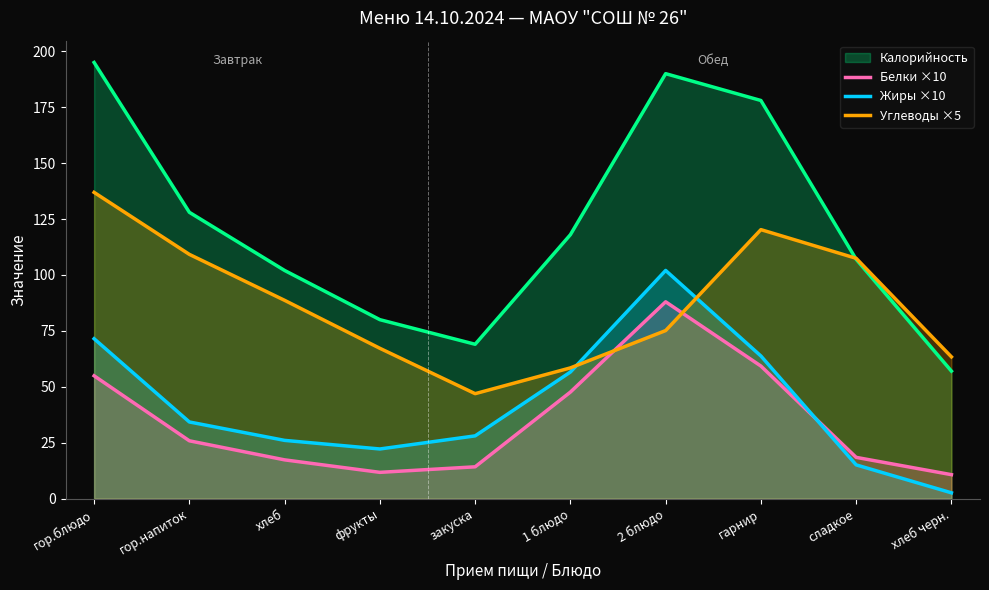

How many values in the Углеводы ×5 series exceed 88?

5